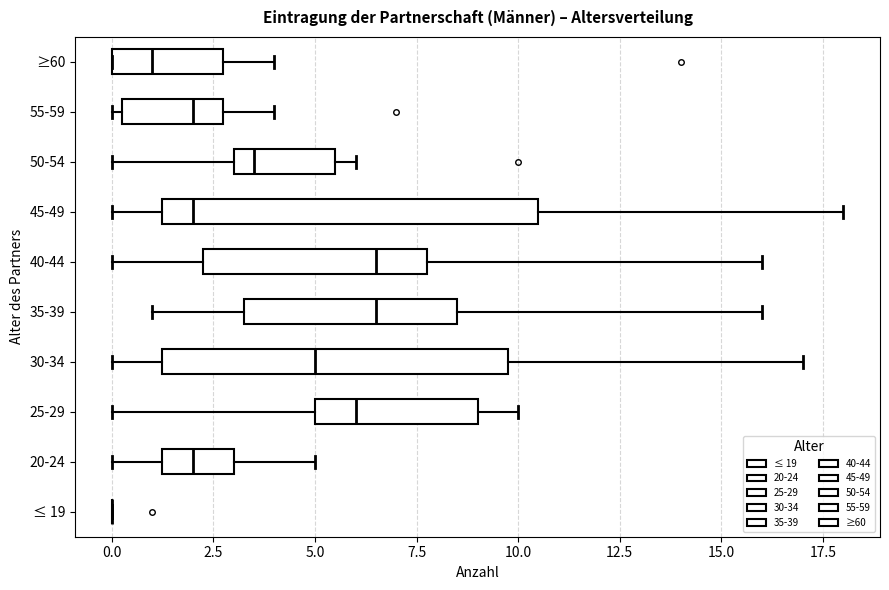

Where is the left edge of the box for 45-49 on the x-axis? The values are not printed on the chart, so give them approximately, as read against the axis.

1.5